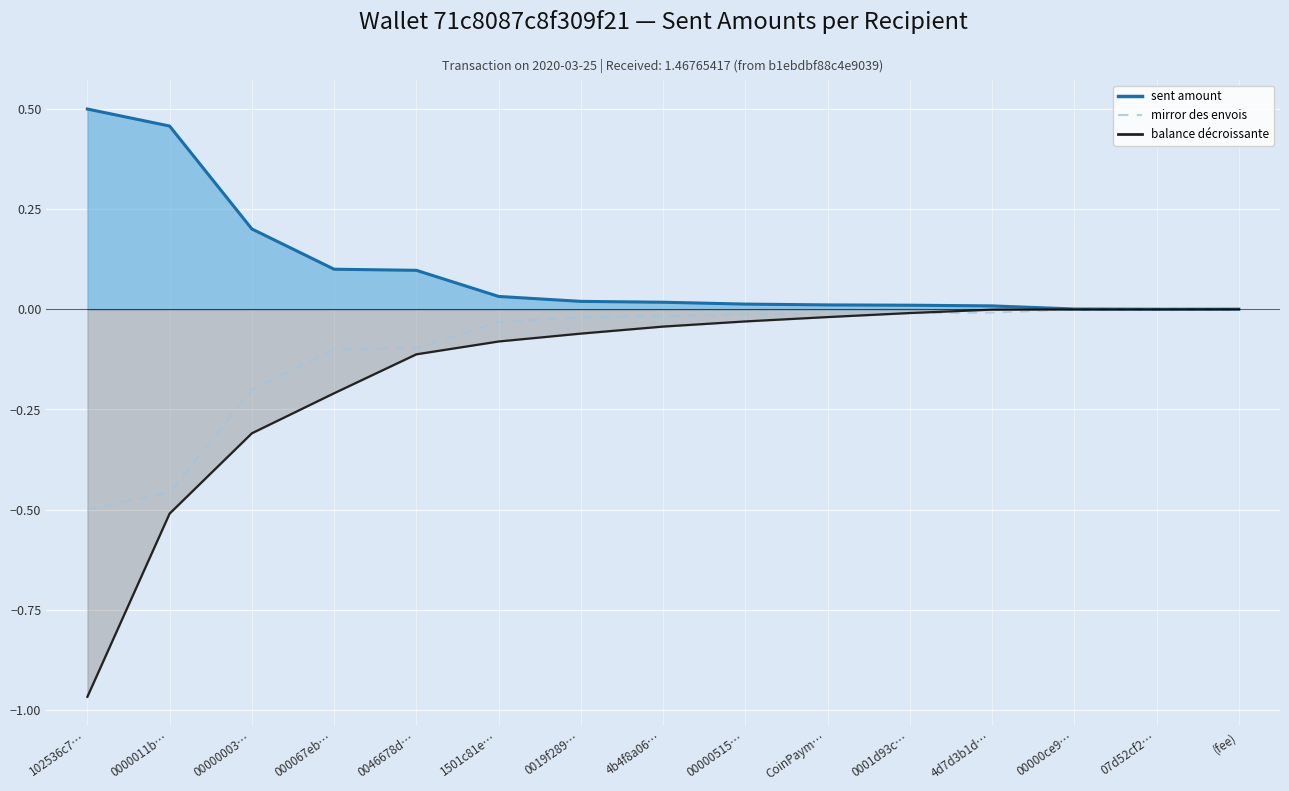

True or false: mirror des envois has more than 0 interior local peaks.

True